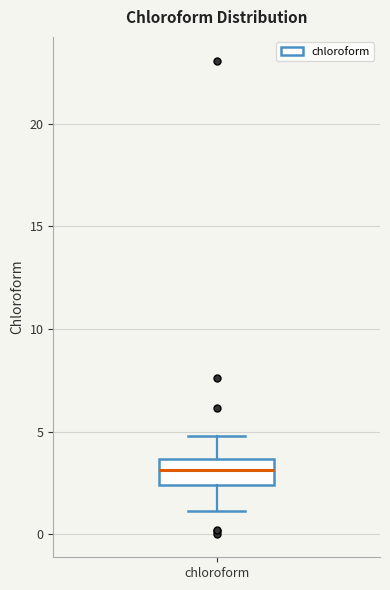

Where is the lower edge of the box for chloroform on the y-axis? The values are not printed on the chart, so give them approximately, as read against the axis.

2.5